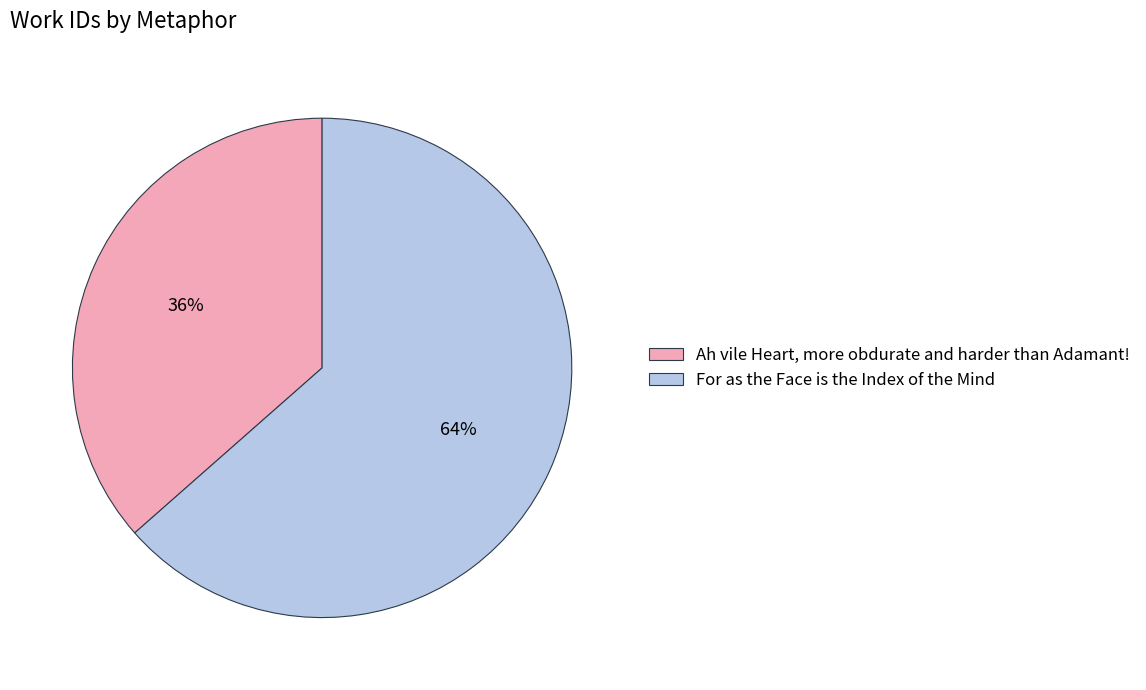

Do For as the Face is the Index of the Mind and Ah vile Heart, more obdurate and harder than Adamant! together represent more than half of the pie?

Yes